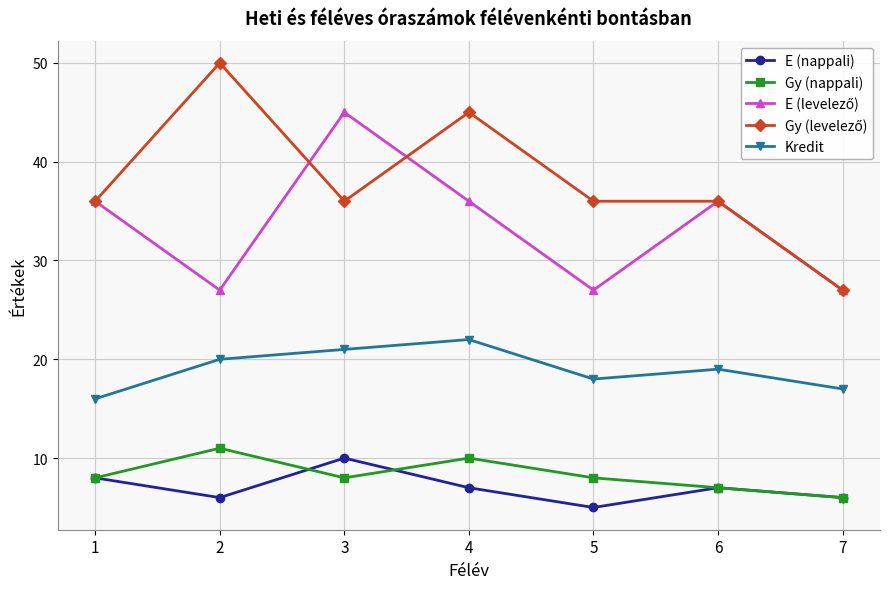

Is the value of Kredit at 6 greater than the value of Gy (nappali) at 6?

Yes